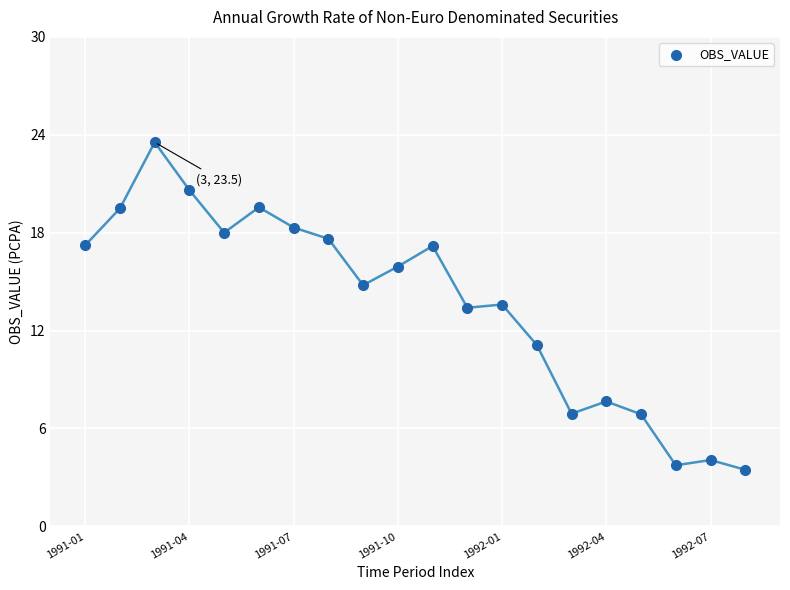

What is the range of Y values (max minus min)?

20.1